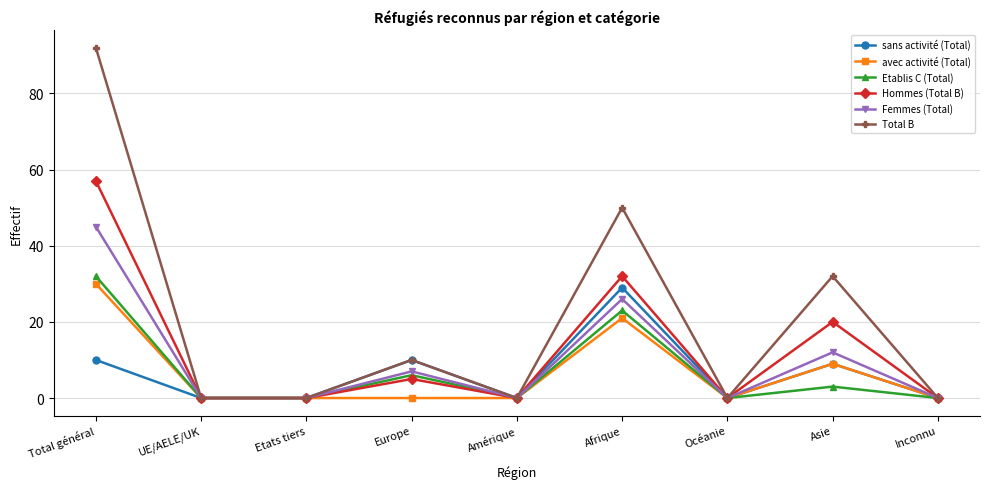

Reading right to left, what are all the values shown in this chart?

sans activité (Total): 0	9	0	29	0	10	0	0	10
avec activité (Total): 0	9	0	21	0	0	0	0	30
Etablis C (Total): 0	3	0	23	0	6	0	0	32
Hommes (Total B): 0	20	0	32	0	5	0	0	57
Femmes (Total): 0	12	0	26	0	7	0	0	45
Total B: 0	32	0	50	0	10	0	0	92